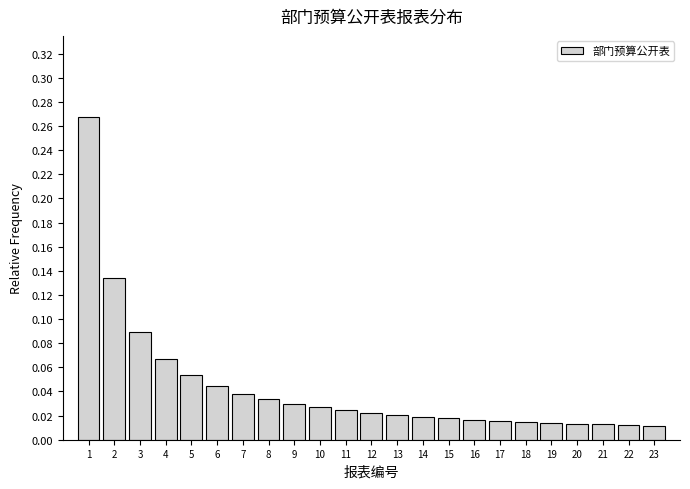

Between 22 and 3, which is larger?

3